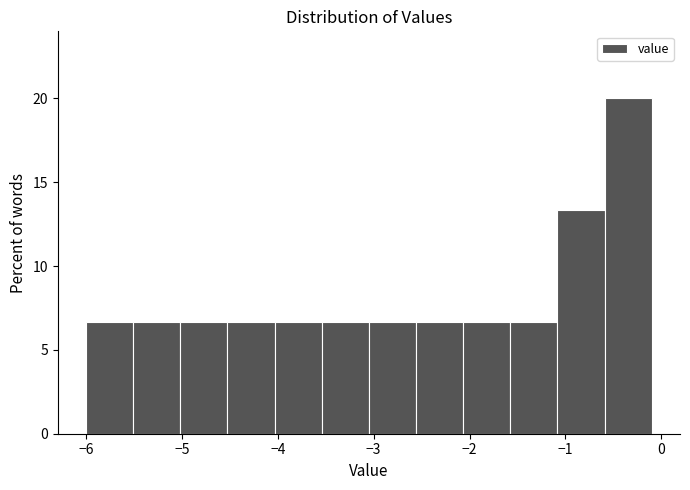

How tall is the bar that spans -2.6 to -2.1 on the x-axis? Neither the bar edges nor the heights are printed on the chart, so give them approximately, as read against the axes.

6.5